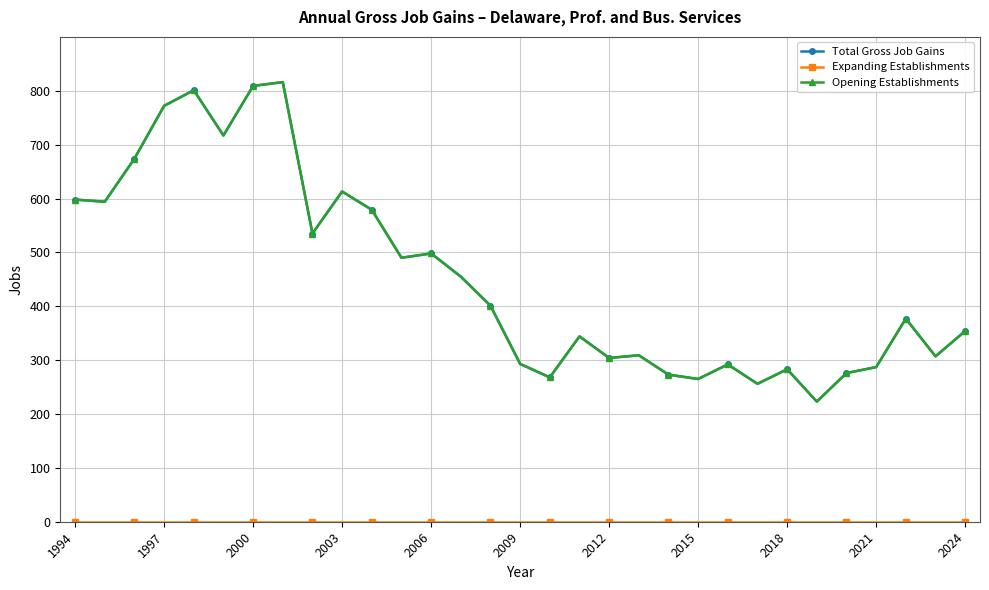

What is the difference between the second highest and second lowest values in the Opening Establishments series?

553